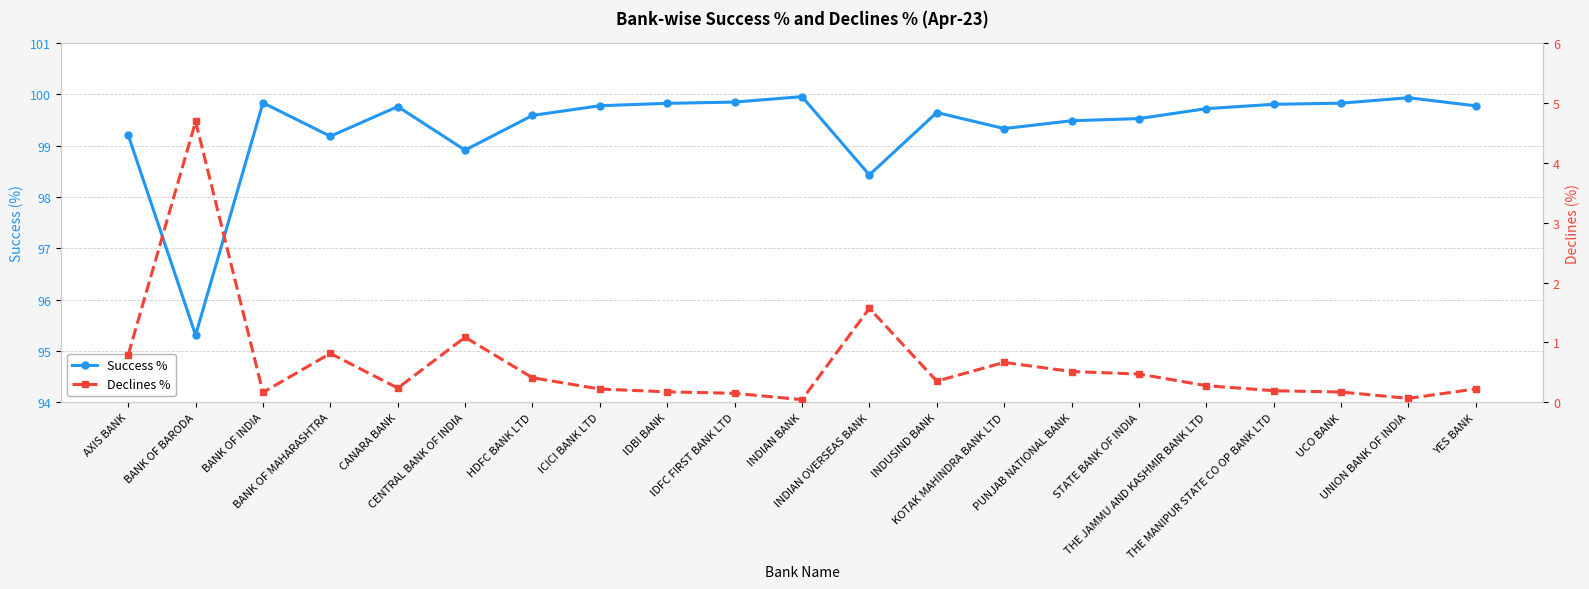

What is the difference between the highest and lowest values at BANK OF MAHARASHTRA?

98.4